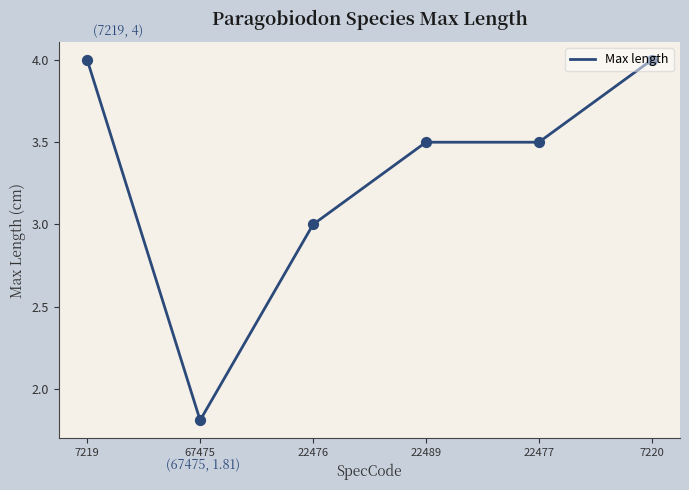

What is the ratio of the value at 7219 to the value at 22477?

1.1